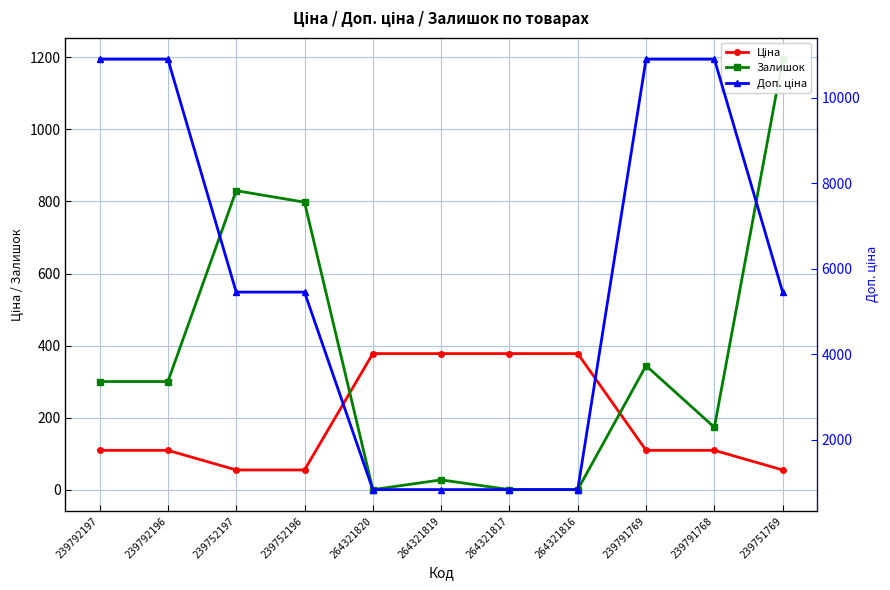

Where does the Ціна series first go above 109?

239792197